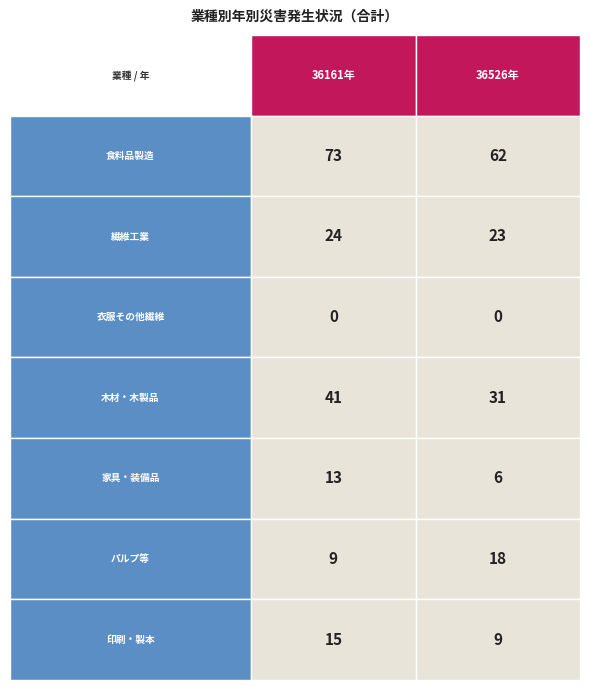

True or false: 繊維工業 has a value of 33 at 0.

False